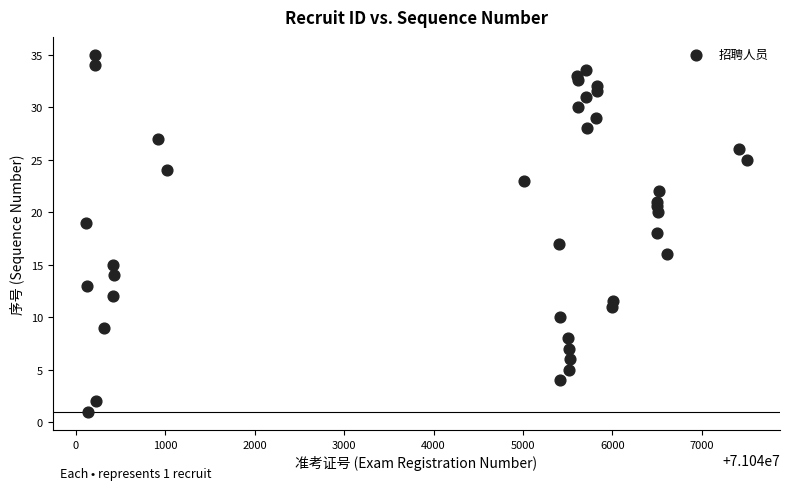

What is the range of Y values (max minus min)?

34.0